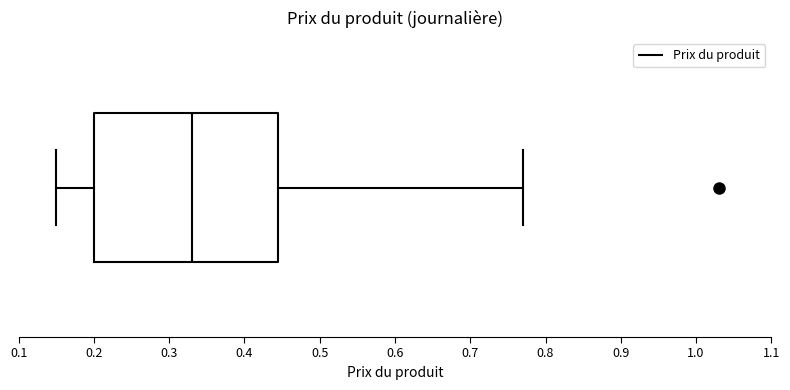

Where does the right whisker of the box end on the x-axis? The values are not printed on the chart, so give them approximately, as read against the axis.

0.77